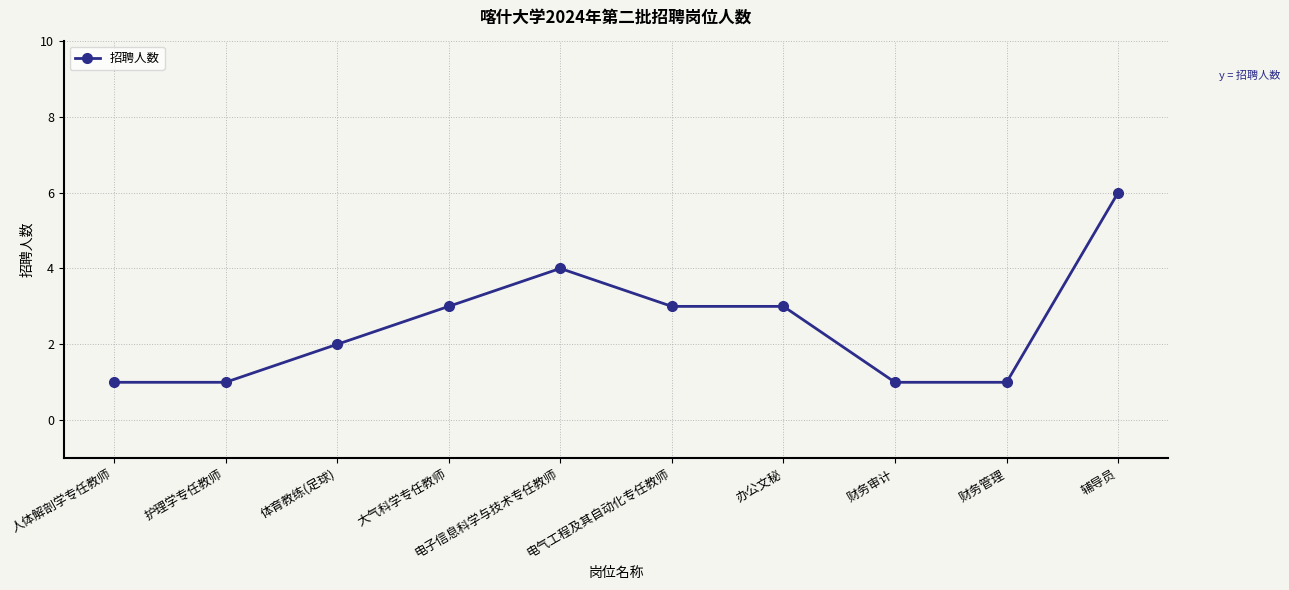

At which category does the chart reach its peak across all series?

辅导员